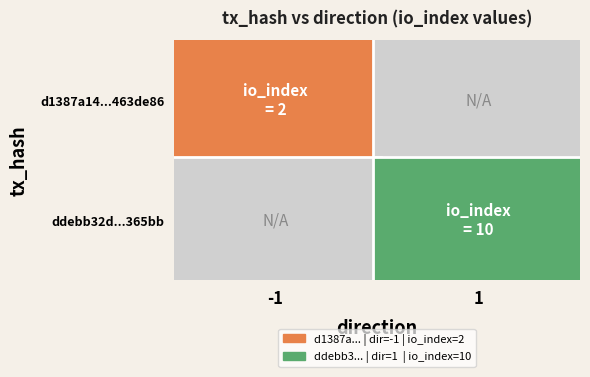

Is it true that ddebb32d28bfed3e180cca581270c1029a365bb equals 1 at direction?

True